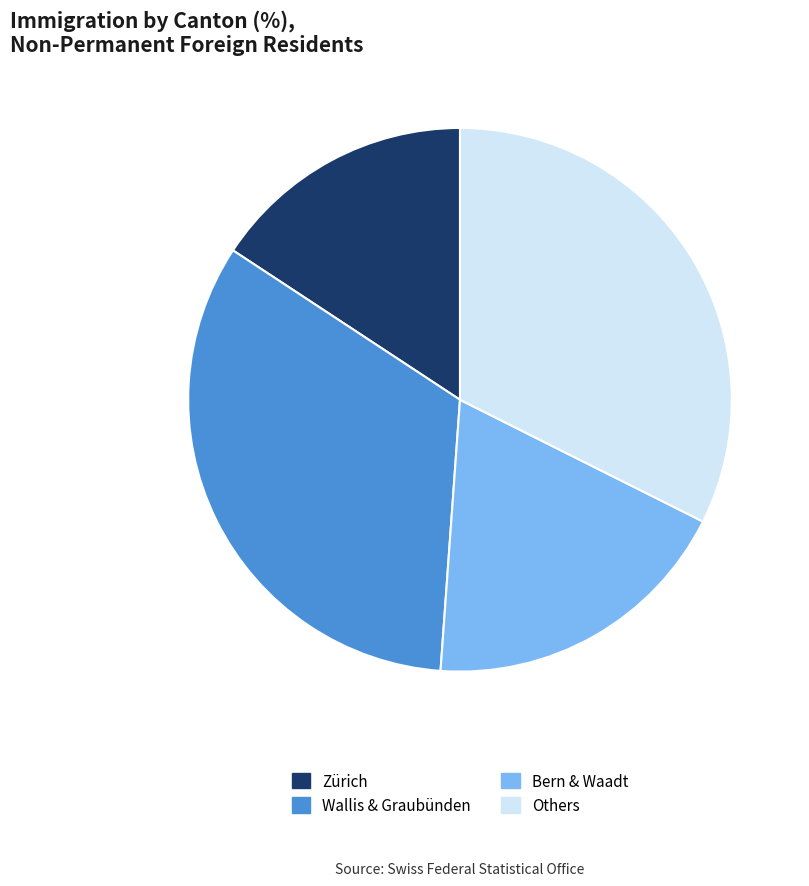

Rank the categories by value from highest to lowest.

Wallis & Graubünden, Others, Bern & Waadt, Zürich